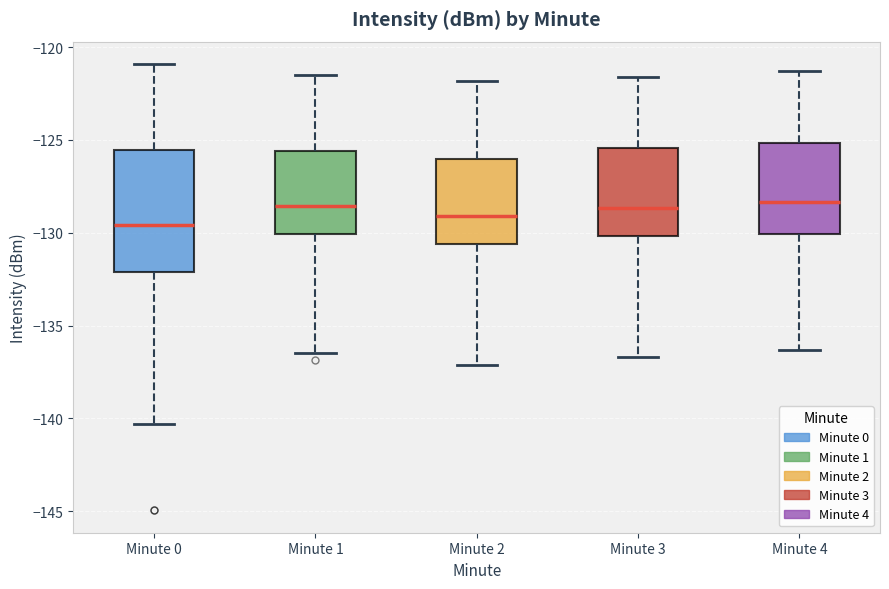

Reading left to right, read every box against the y-axis: the position of its median line, the range the box covers, and the ends of its whiskers. The values are not printed on the chart, so give them approximately, as read against the axis.

Minute 0: median -129.5, box -132.0 to -125.5, whiskers -140.5 to -121.0
Minute 1: median -128.5, box -130.0 to -125.5, whiskers -136.5 to -121.5
Minute 2: median -129.0, box -130.5 to -126.0, whiskers -137.0 to -122.0
Minute 3: median -128.5, box -130.0 to -125.5, whiskers -136.5 to -121.5
Minute 4: median -128.5, box -130.0 to -125.0, whiskers -136.5 to -121.5